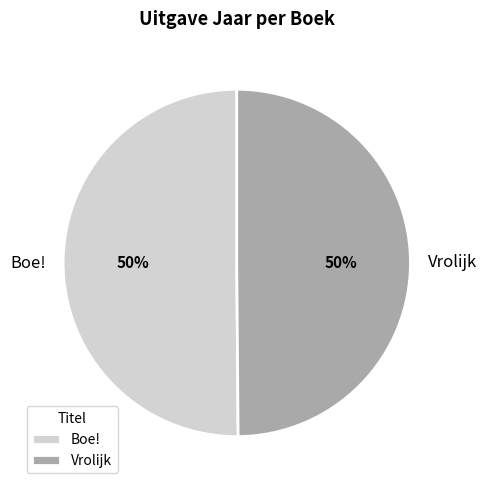

Do Boe! and Vrolijk together represent more than half of the pie?

Yes